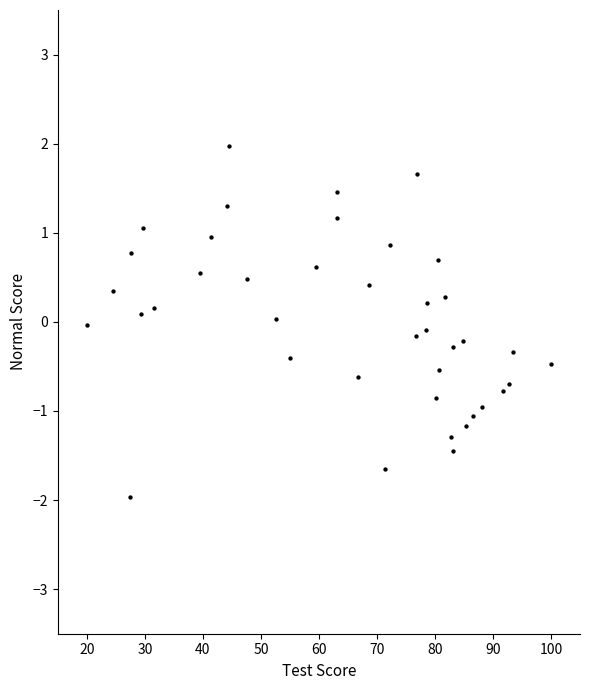

What is the range of X values (max minus min)?

80.0